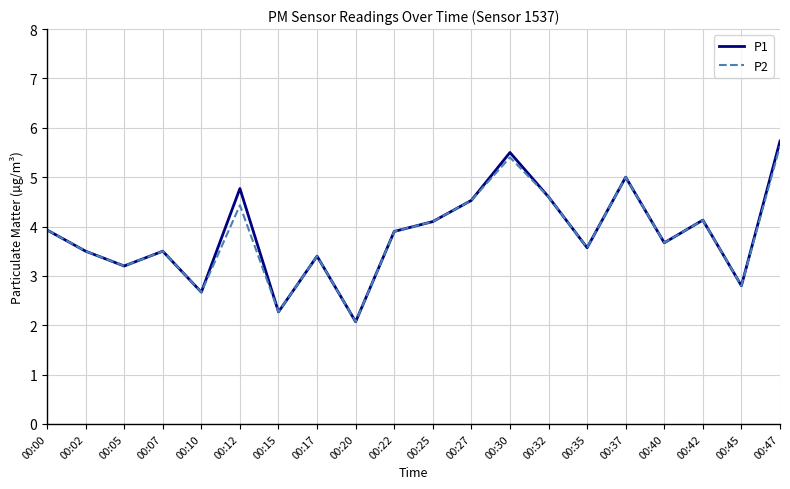

How many lines are shown in the chart?

2